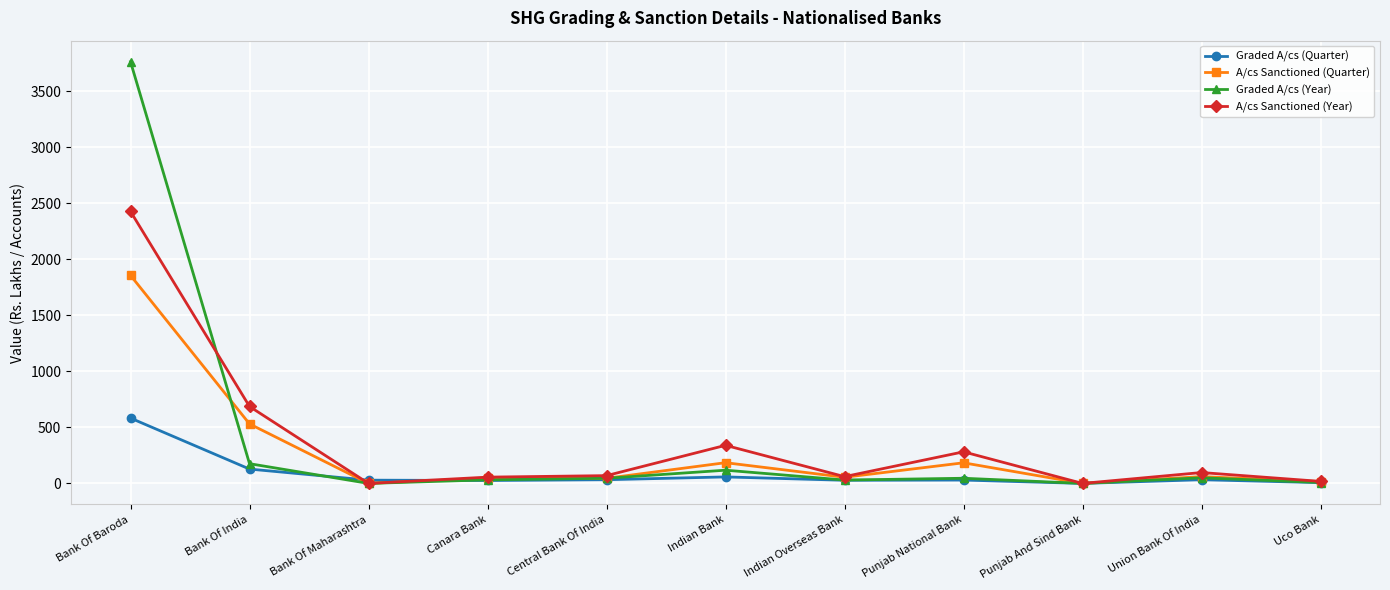

How many series are shown in this chart?

4